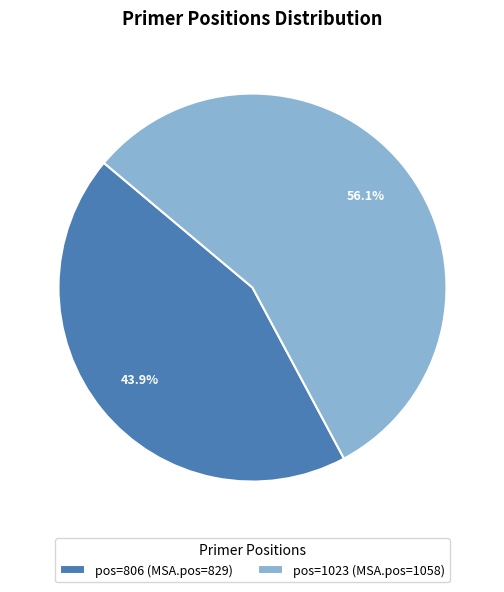

What is the total percentage of pos=1023 (MSA.pos=1058) and pos=806 (MSA.pos=829)?

100.0%